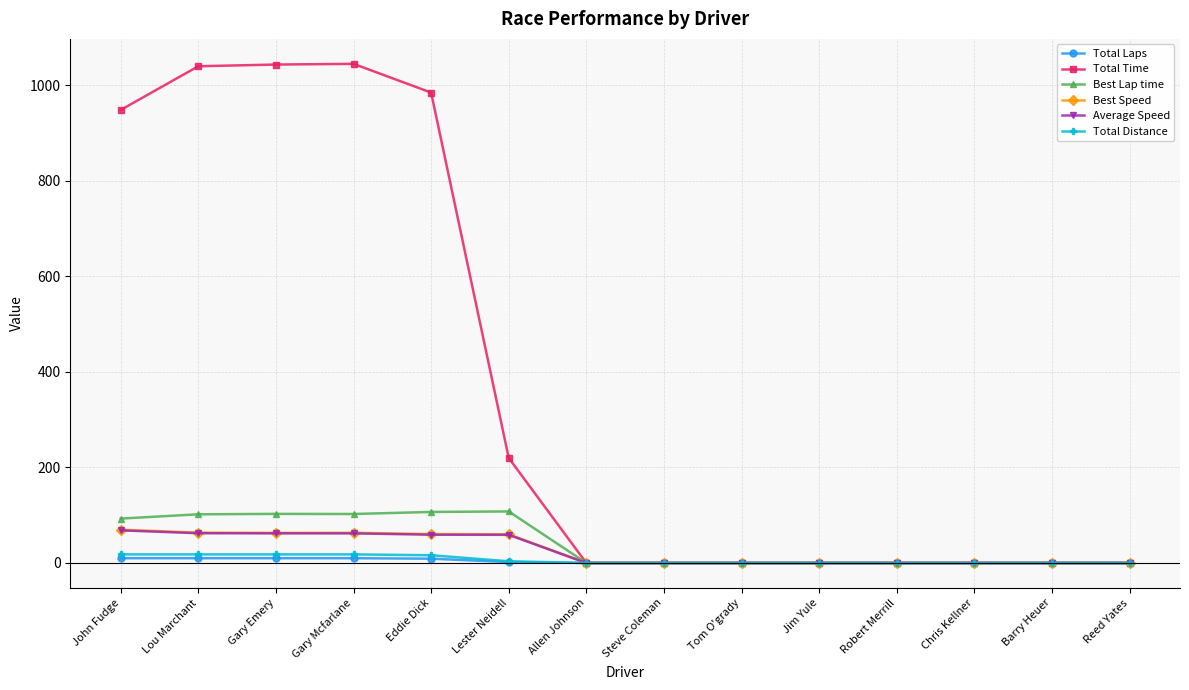

Is it true that Average Speed equals 0.0 at Tom O'grady?

True